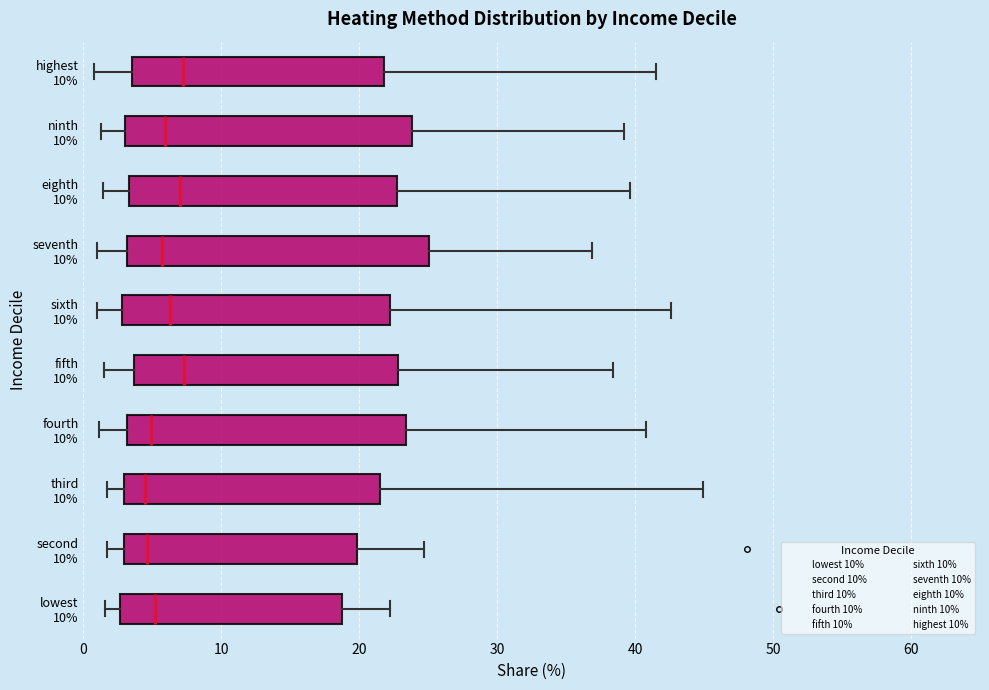

Reading bottom to top, read every box against the x-axis: the position of its median line, the range the box covers, and the ends of its whiskers. The values are not printed on the chart, so give them approximately, as read against the axis.

lowest 10%: median 5, box 3 to 19, whiskers 2 to 22
second 10%: median 5, box 3 to 20, whiskers 2 to 25
third 10%: median 5, box 3 to 22, whiskers 2 to 45
fourth 10%: median 5, box 3 to 23, whiskers 1 to 41
fifth 10%: median 7, box 4 to 23, whiskers 2 to 38
sixth 10%: median 6, box 3 to 22, whiskers 1 to 43
seventh 10%: median 6, box 3 to 25, whiskers 1 to 37
eighth 10%: median 7, box 3 to 23, whiskers 1 to 40
ninth 10%: median 6, box 3 to 24, whiskers 1 to 39
highest 10%: median 7, box 4 to 22, whiskers 1 to 42